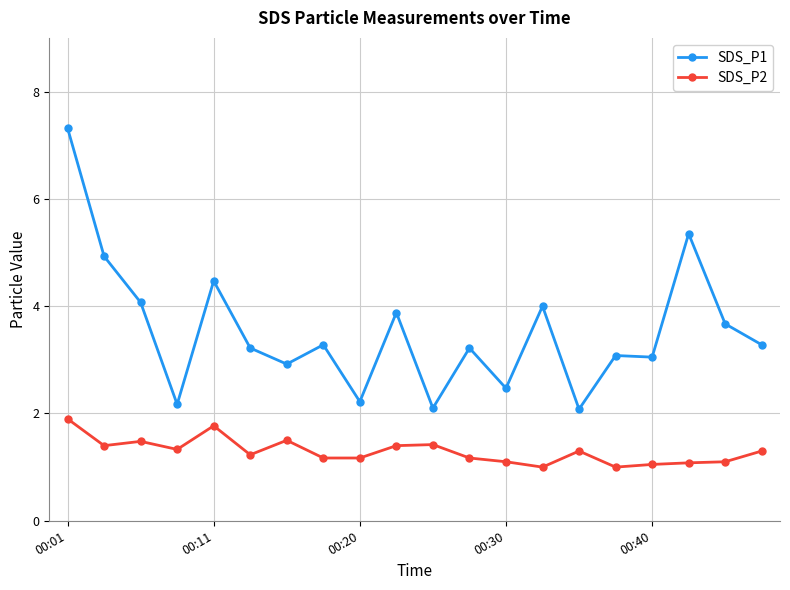

What is the value of the SDS_P2 point at the 8th from the left?

1.2